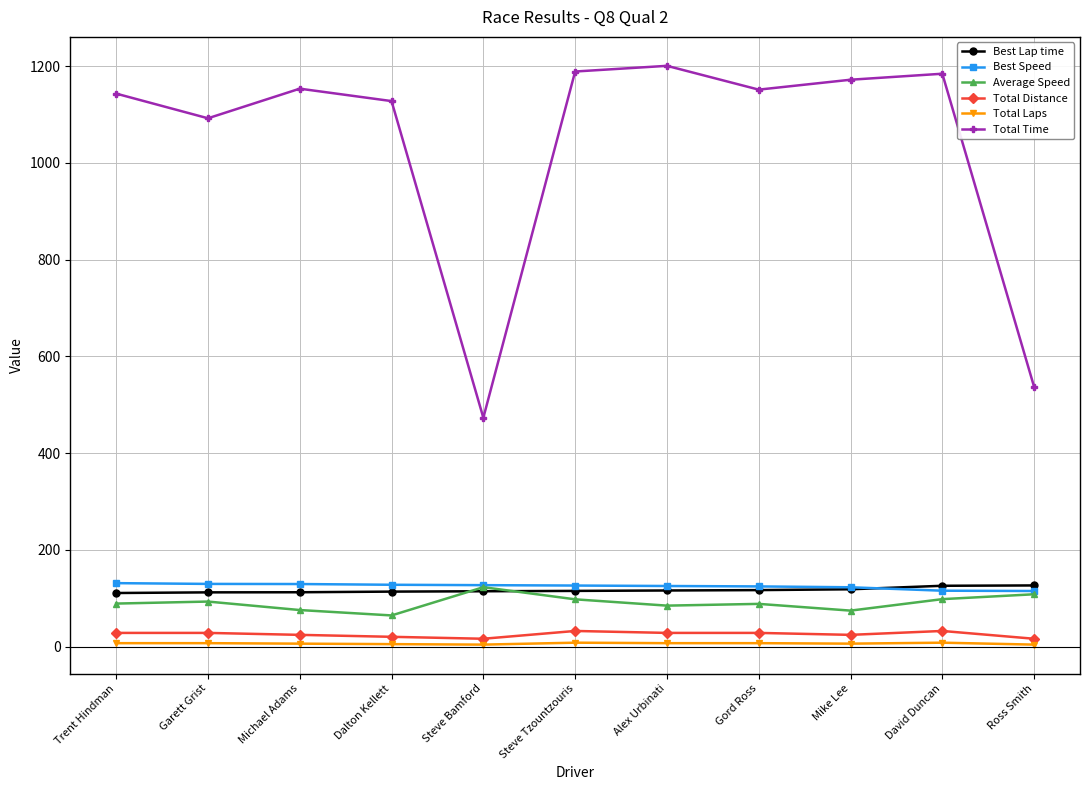

True or false: Total Laps and Best Speed intersect in this chart.

False